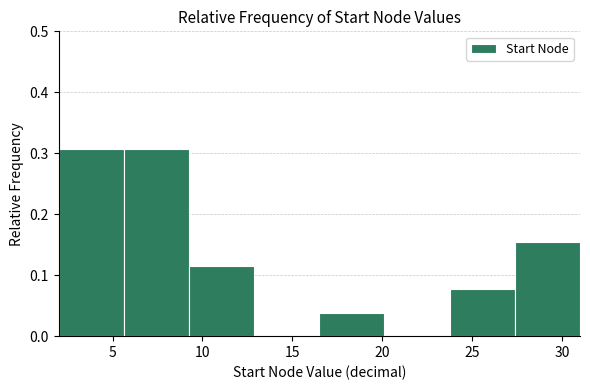

How tall is the bar that spans 24.0 to 27.5 on the x-axis? Neither the bar edges nor the heights are printed on the chart, so give them approximately, as read against the axes.

0.08